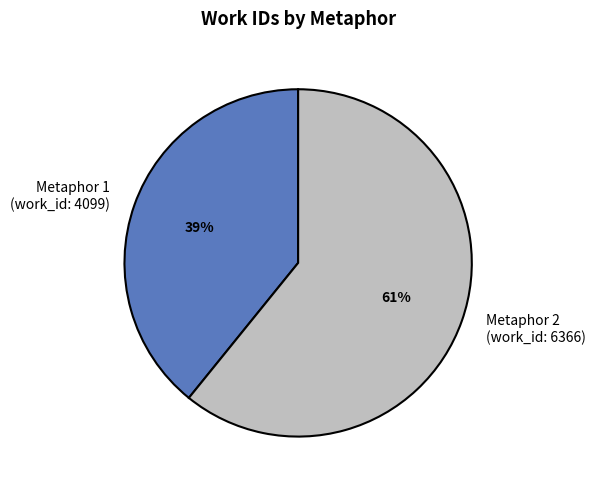

Does any single category account for the majority?

Yes